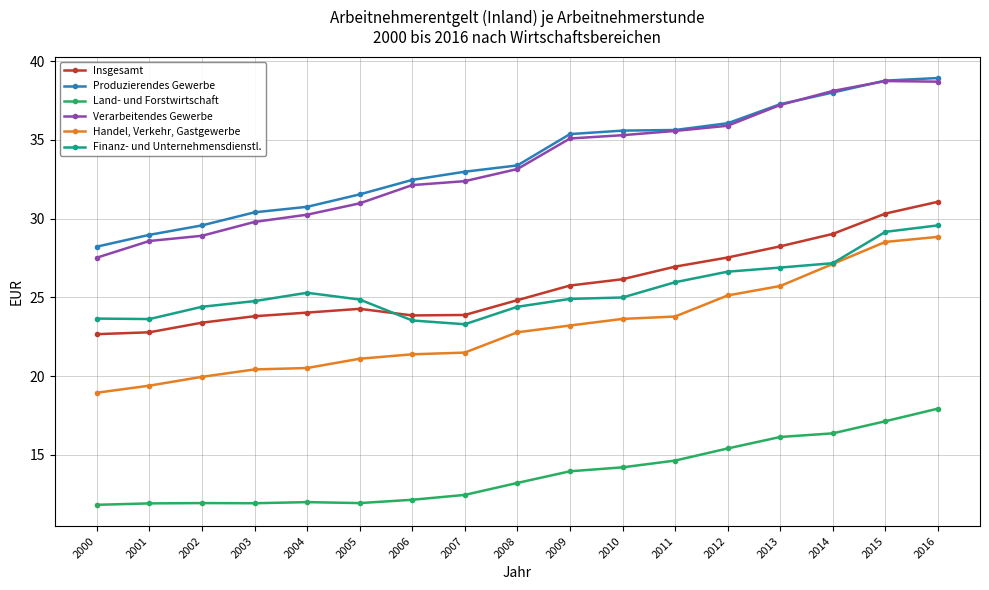

What is the total value across all series at 2002?

138.2